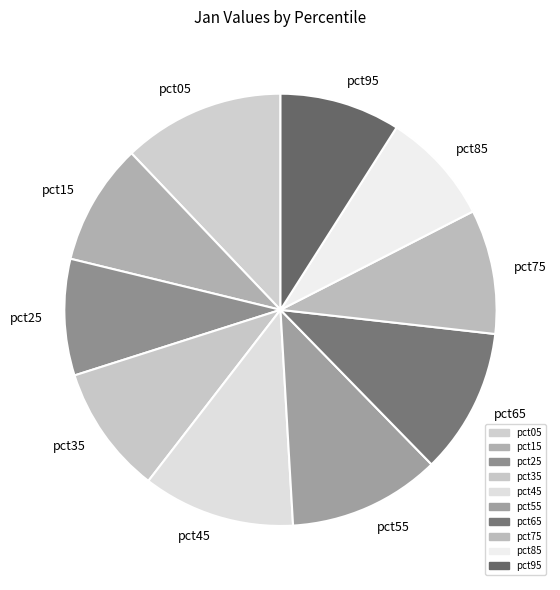

Which has a higher value, pct05 or pct25?

pct05